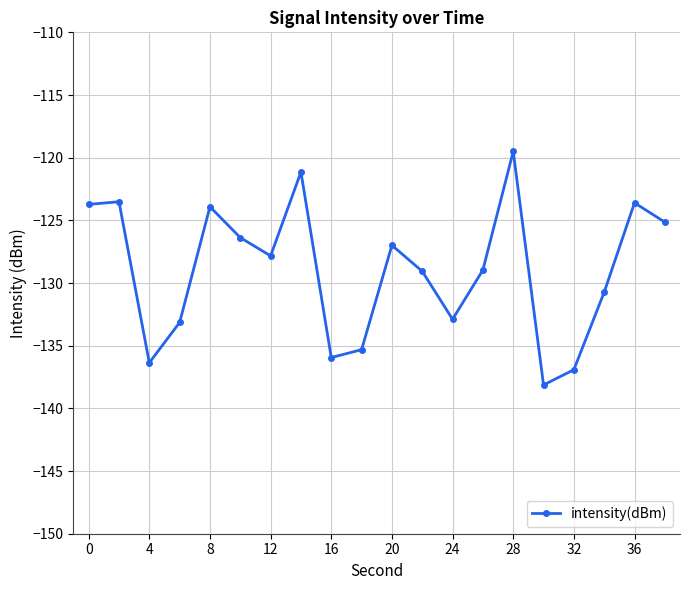

What is the average value?

-129.0